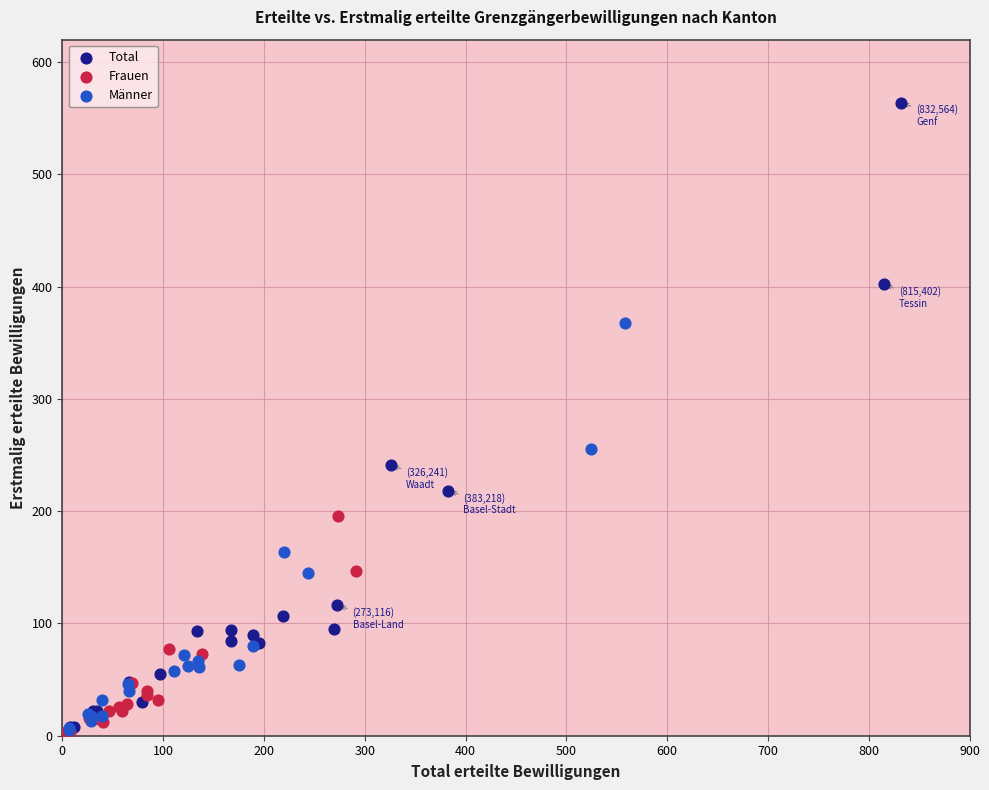

Which series reaches the maximum Y coordinate?

Total